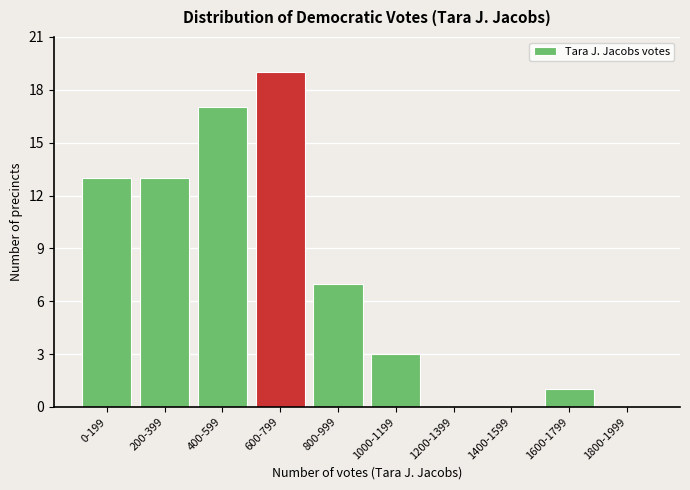

Reading right to left, what are all the values shown in this chart?

1800-1999=0	1600-1799=1	1400-1599=0	1200-1399=0	1000-1199=3	800-999=7	600-799=19	400-599=17	200-399=13	0-199=13